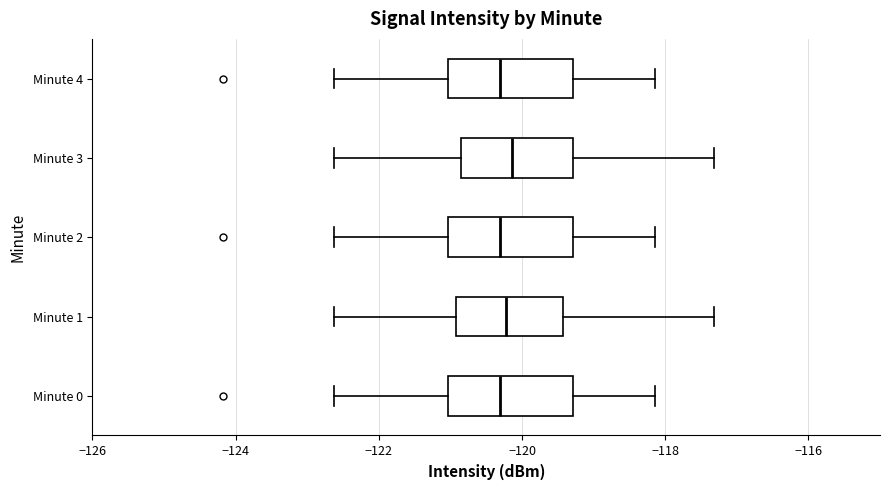

Reading bottom to top, transcribe this box plot: for each box, give where its median line is, the range the box spans, and where its two whiskers end, as read against the x-axis. The values are not printed on the chart, so give them approximately, as read against the axis.

Minute 0: median -120.4, box -121.0 to -119.2, whiskers -122.6 to -118.2
Minute 1: median -120.2, box -121.0 to -119.4, whiskers -122.6 to -117.4
Minute 2: median -120.4, box -121.0 to -119.2, whiskers -122.6 to -118.2
Minute 3: median -120.2, box -120.8 to -119.2, whiskers -122.6 to -117.4
Minute 4: median -120.4, box -121.0 to -119.2, whiskers -122.6 to -118.2